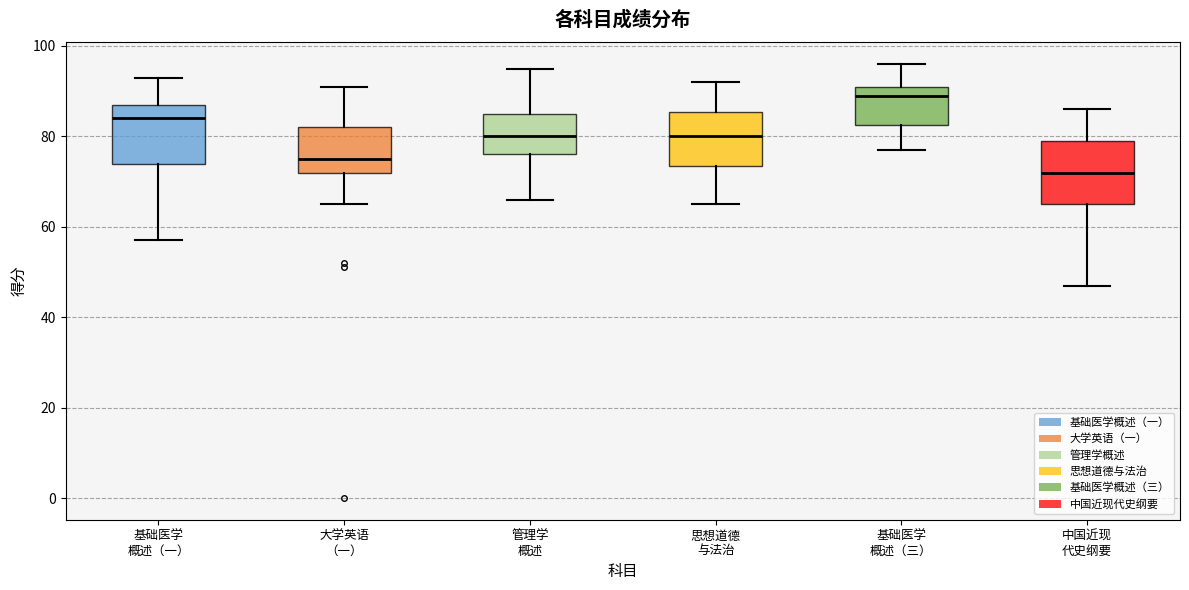

Which box has the lowest median line?

中国近现 代史纲要